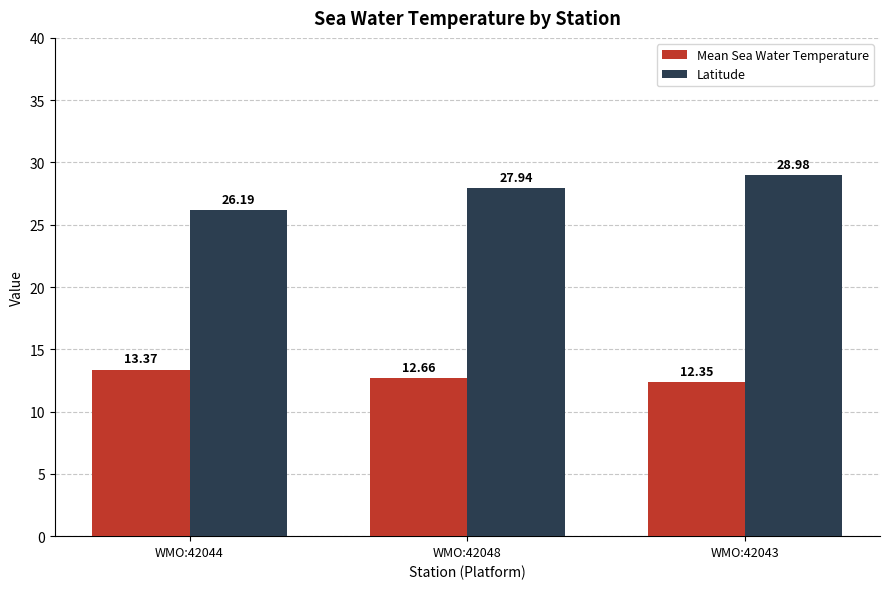

What is the average value of the Mean Sea Water Temperature series?

12.8